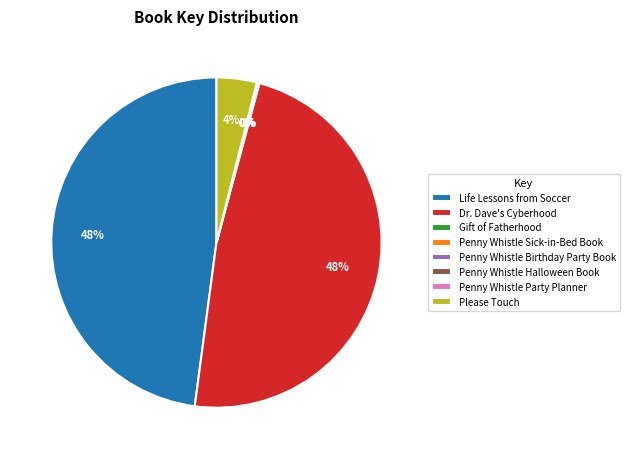

Is it true that Dr. Dave's Cyberhood is 48% of the pie?

True